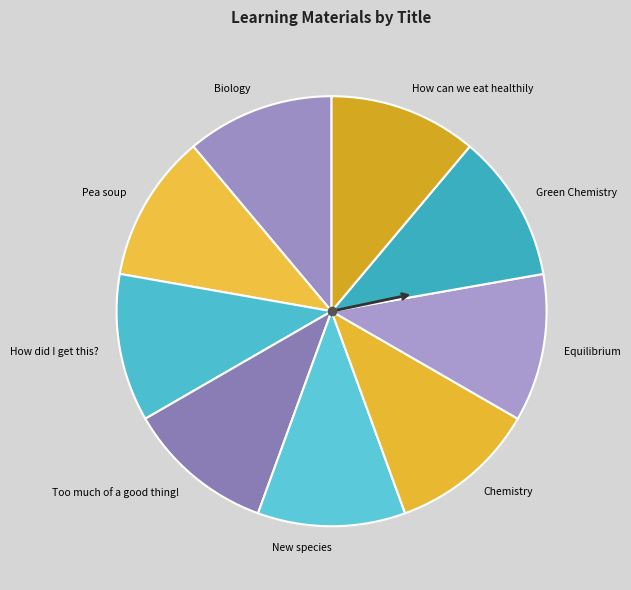

The Chemistry slice represents 21% of the pie. True or false?

False